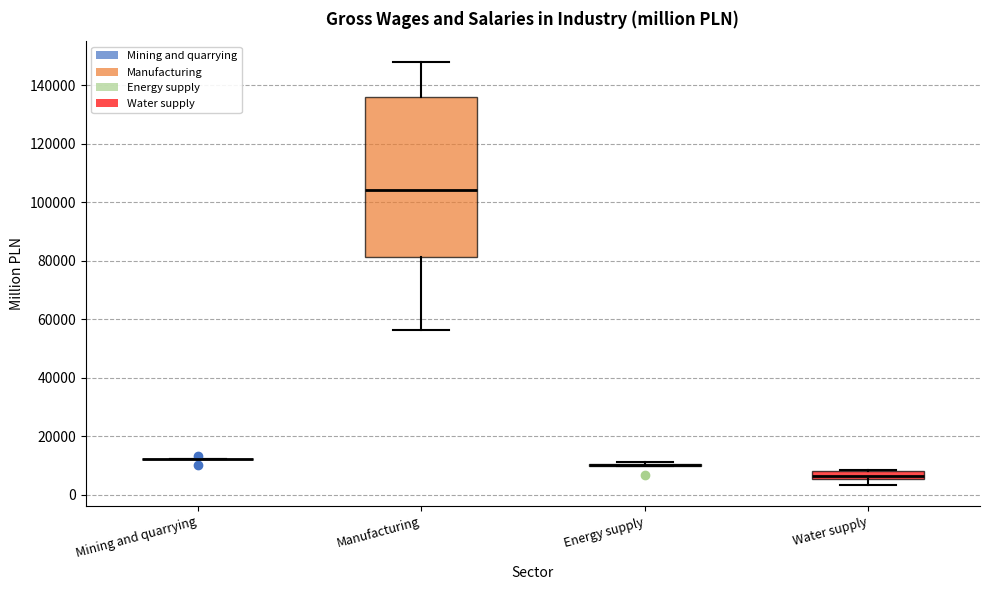

Which box is the tallest, from its lower edge to its upper edge?

Manufacturing